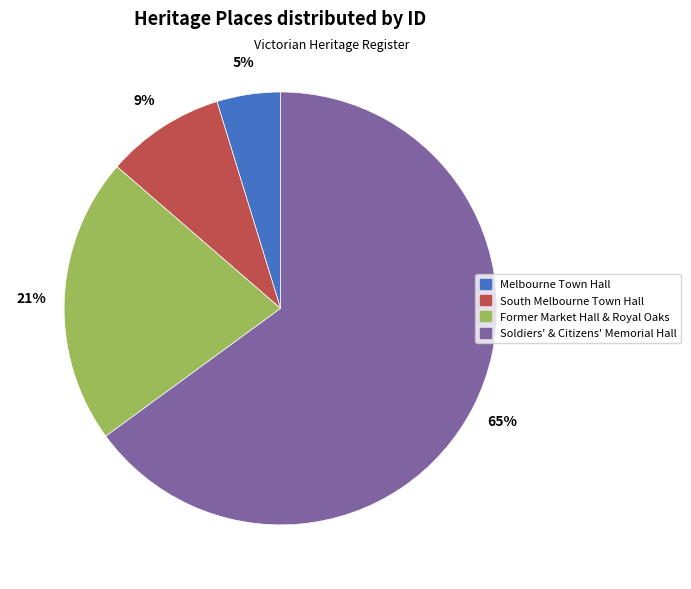

To the nearest percent, what is the average slice percentage?

25%